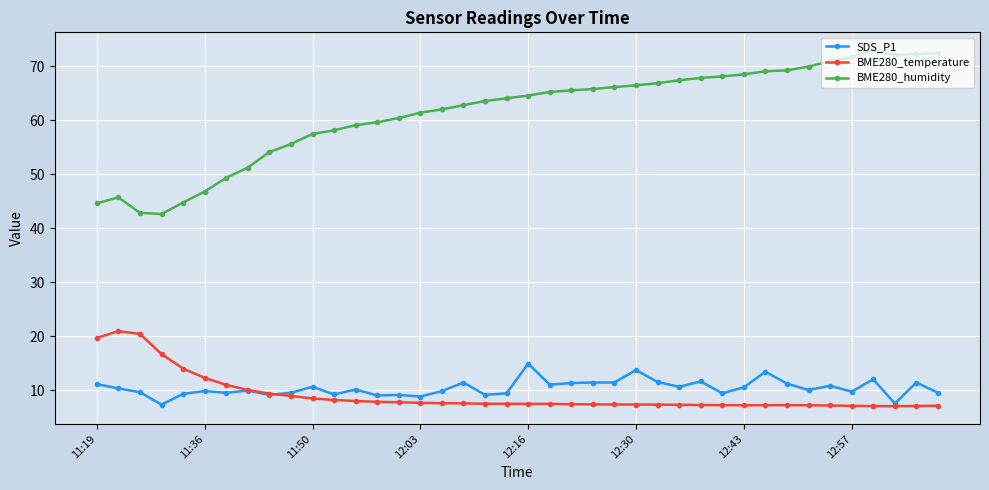

What are all the series names shown in the legend?

SDS_P1, BME280_temperature, BME280_humidity